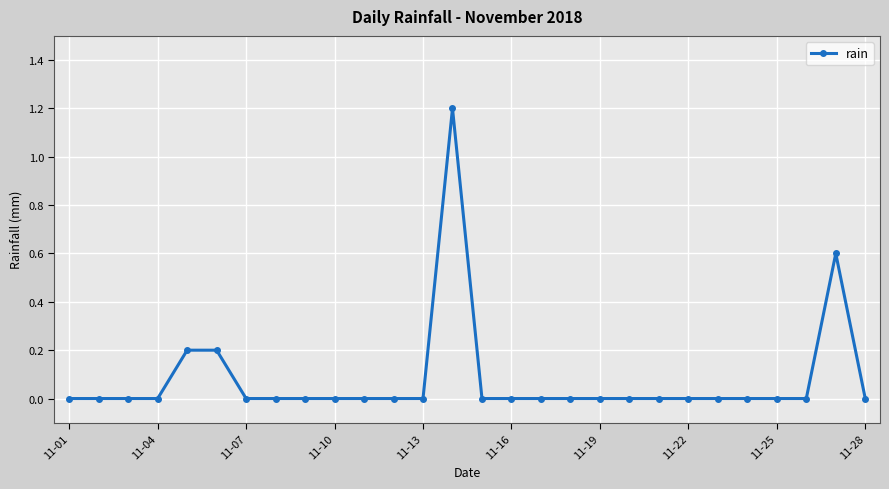

What is the sum of all values?

2.2